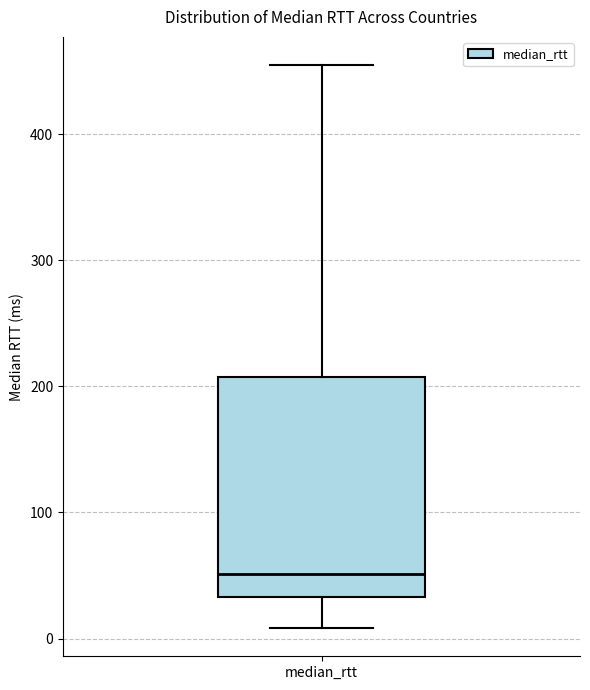

Read this box plot against the y-axis: the position of the median line, the range covered by the box, and the ends of both whiskers. The values are not printed on the chart, so give them approximately, as read against the axis.

median 50, box 30 to 210, whiskers 10 to 460